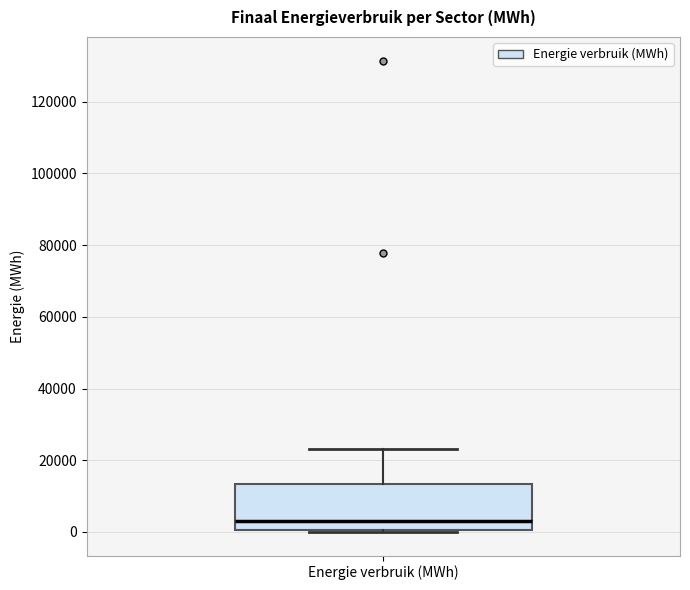

Where does the median line of the box for Energie verbruik (MWh) sit on the y-axis? The values are not printed on the chart, so give them approximately, as read against the axis.

2000